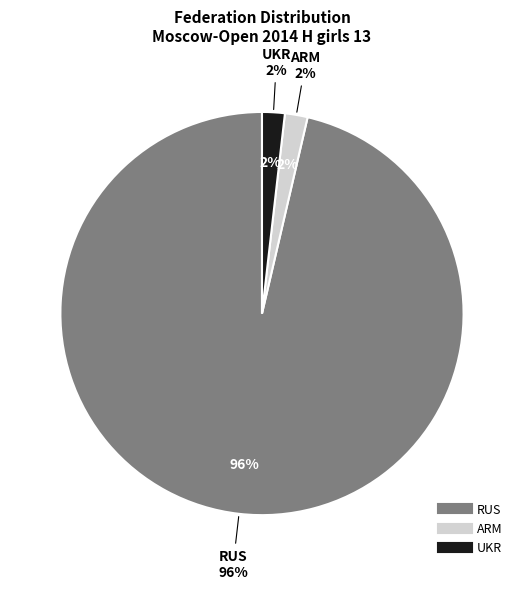

Which category accounts for the majority?

RUS